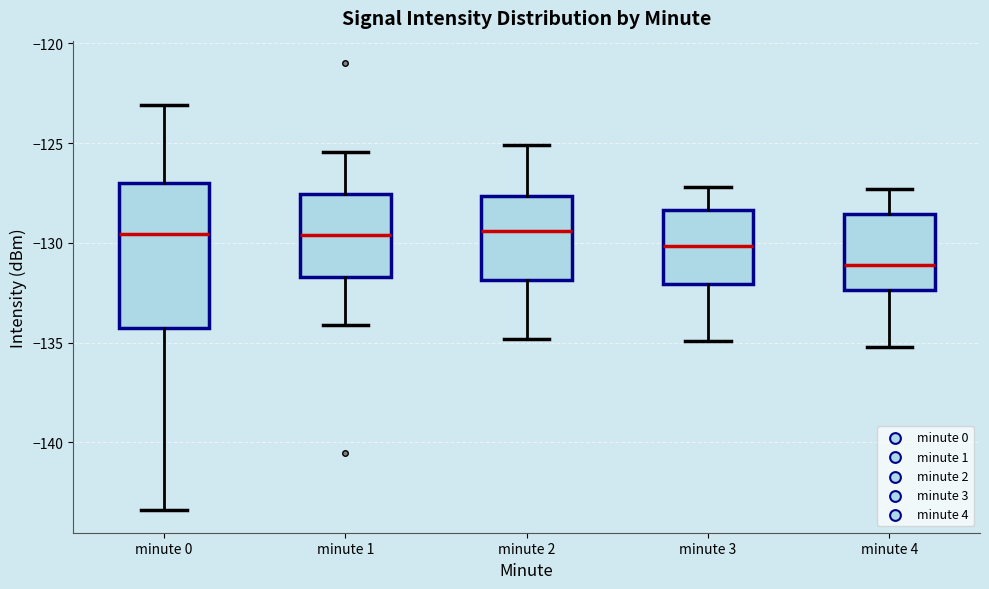

Which box is the tallest, from its lower edge to its upper edge?

minute 0